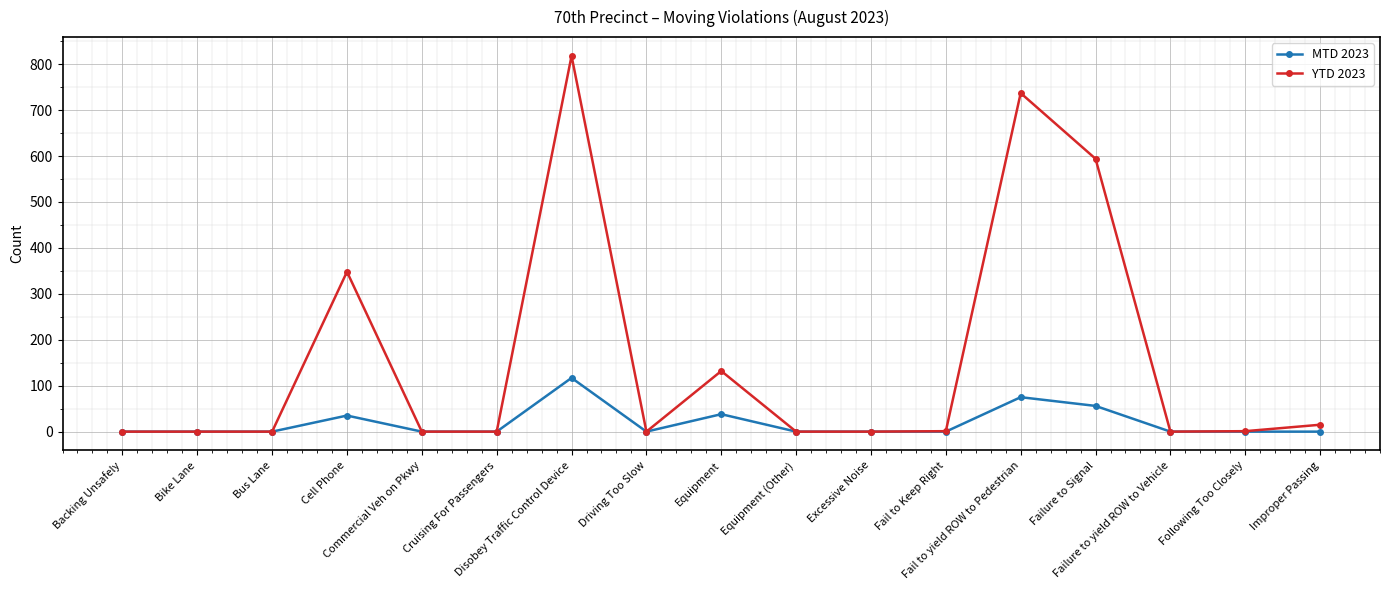

True or false: MTD 2023 has more than 2 interior local peaks.

True